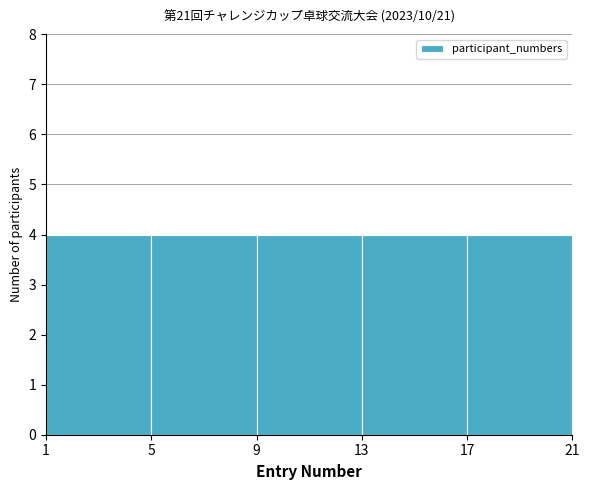

Reading left to right, transcribe this chart: for each bar, give the range it covers on the x-axis and its height. The values are not printed on the chart, so give them approximately, as read against the axis.

1 to 5: 4
5 to 9: 4
9 to 13: 4
13 to 17: 4
17 to 21: 4